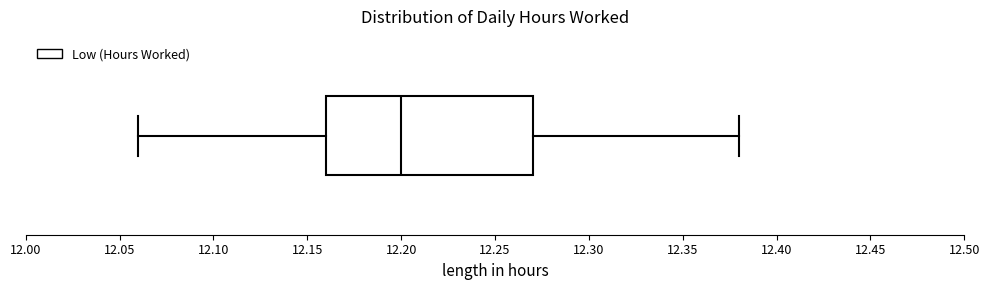

Where does the median line of the box sit on the x-axis? The values are not printed on the chart, so give them approximately, as read against the axis.

12.20